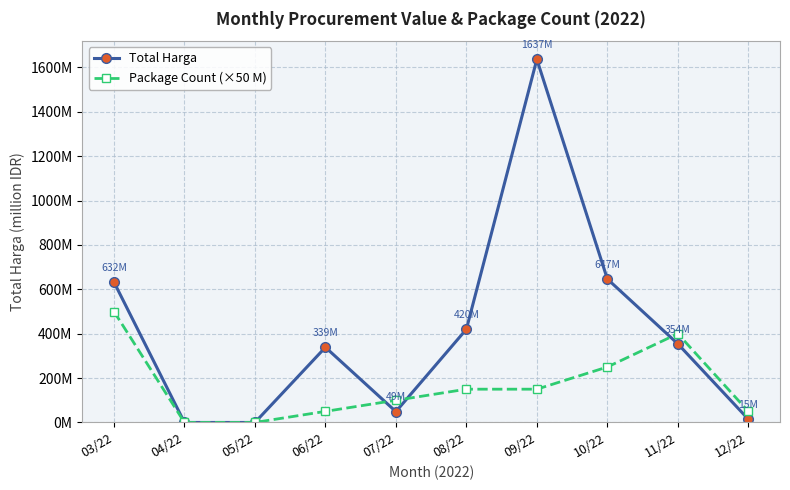

Is this an area chart (filled region under the line)?

No